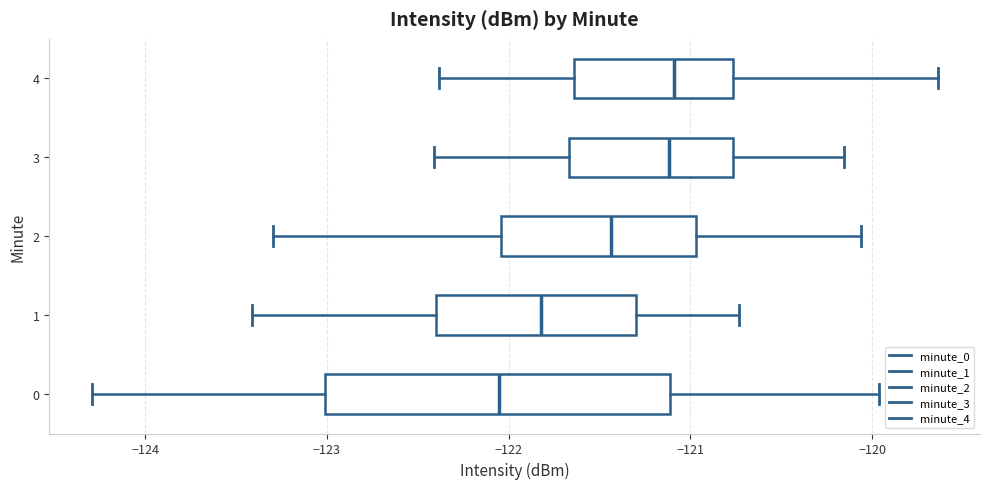

Comparing the boxes themselves (not the whiskers), which one is the widest?

0